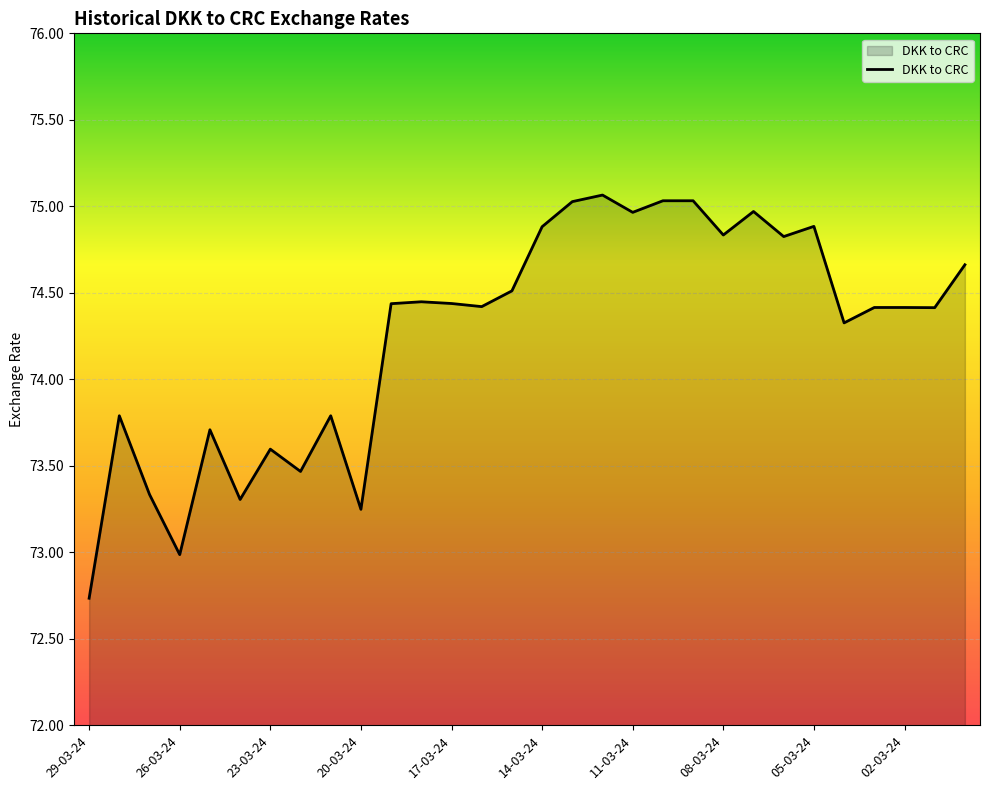

What is the minimum value shown in the chart?

72.7